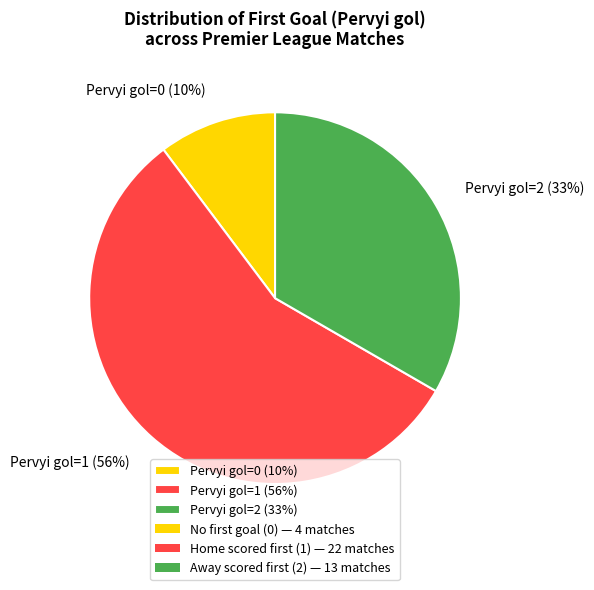

Combined, do Pervyi gol=0 (10%) and Pervyi gol=2 (33%) account for over 50%?

No